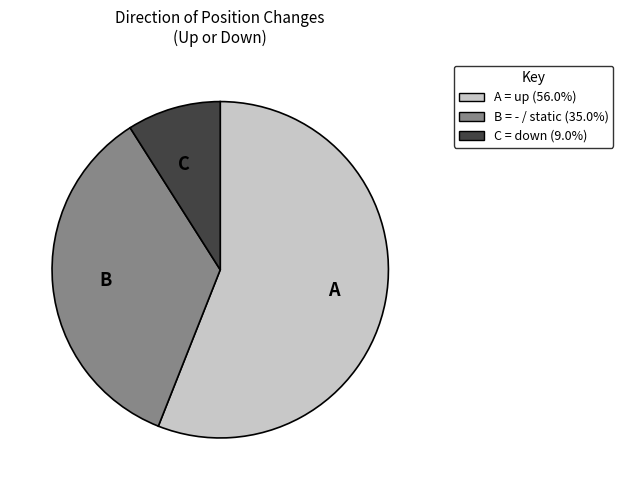

Is there any slice that represents more than half of the pie?

Yes